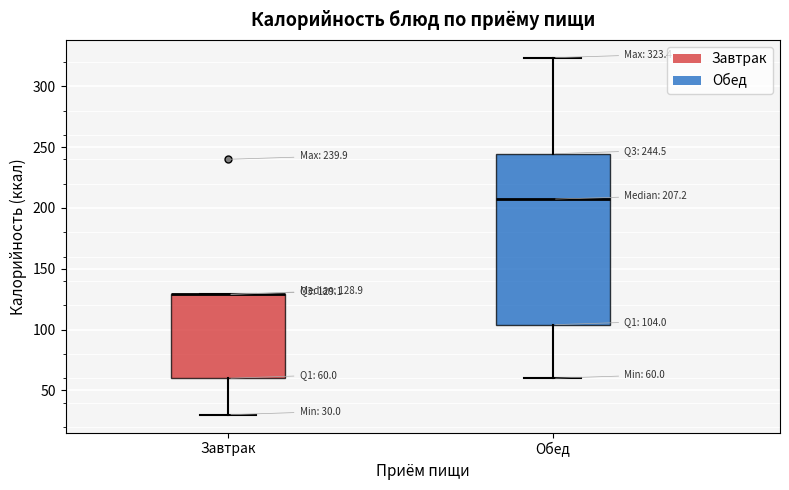

Which box is the tallest, from its lower edge to its upper edge?

Обед